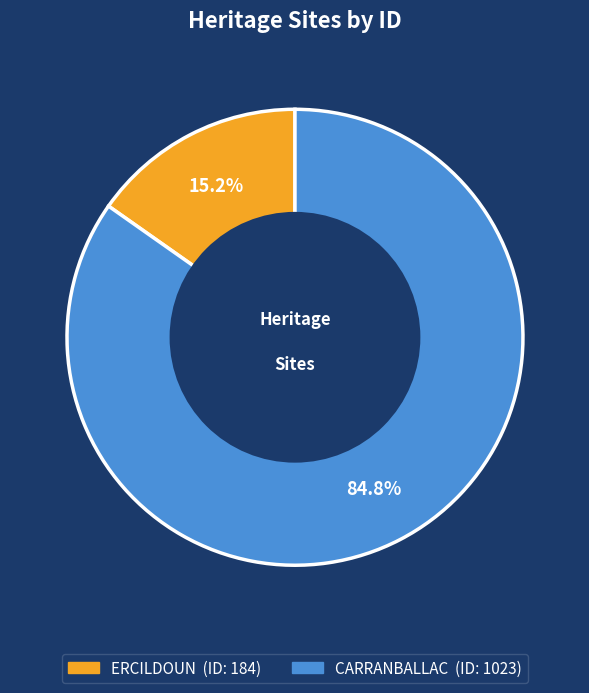

To the nearest percent, what is the difference between the CARRANBALLAC and ERCILDOUN slice percentages?

70%